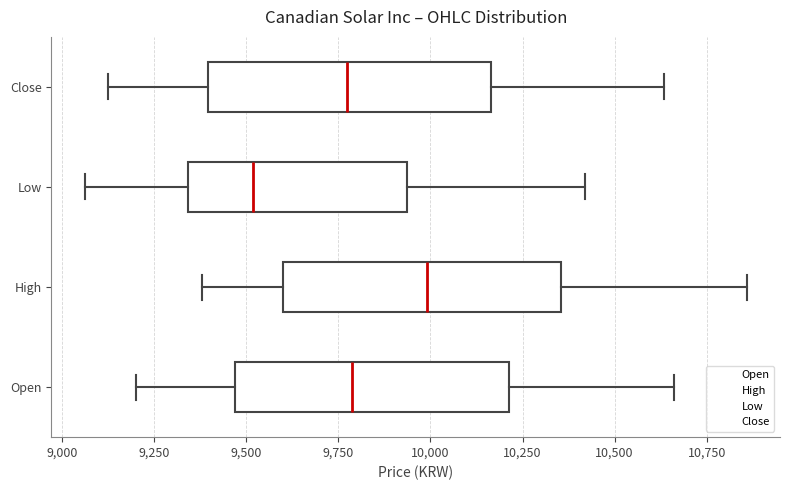

Where does the median line of the box for Open sit on the x-axis? The values are not printed on the chart, so give them approximately, as read against the axis.

9800